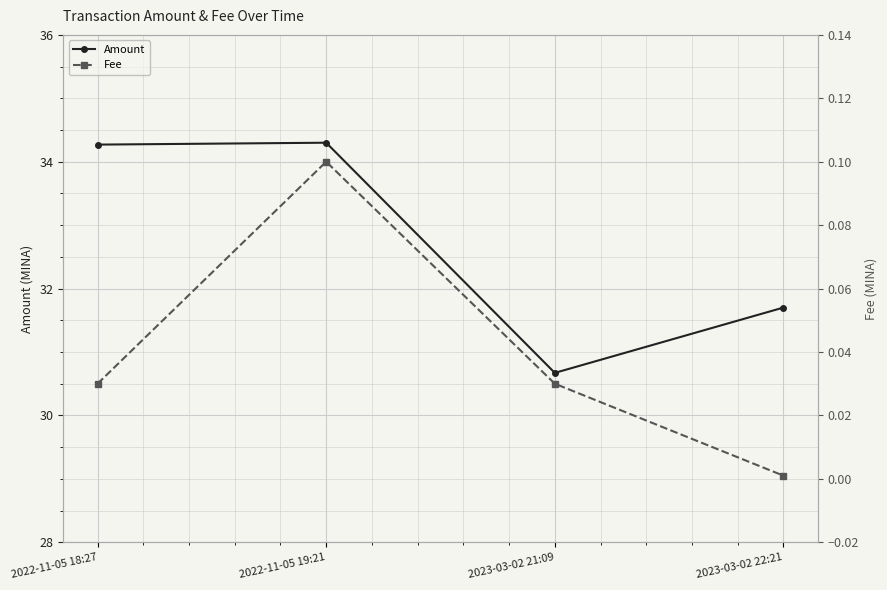

What is the difference between the Amount values at 2022-11-05 19:21 and 2023-03-02 22:21?

2.6